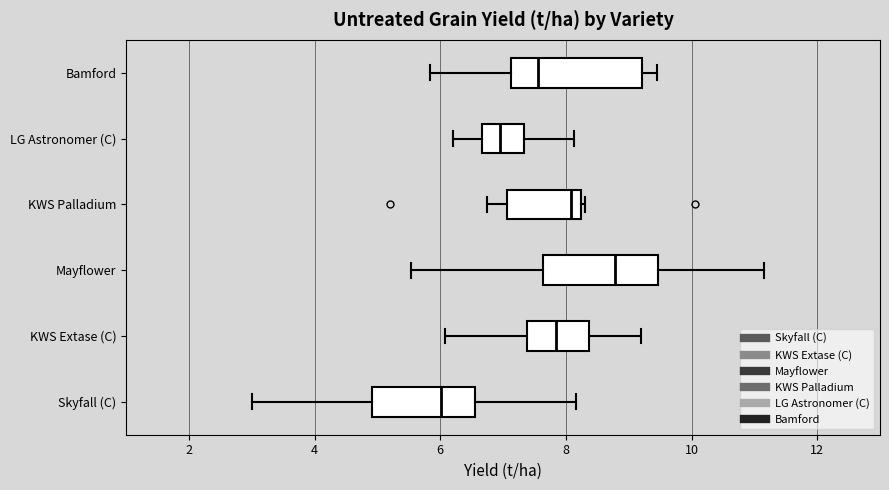

Comparing the boxes themselves (not the whiskers), which one is the widest?

Bamford